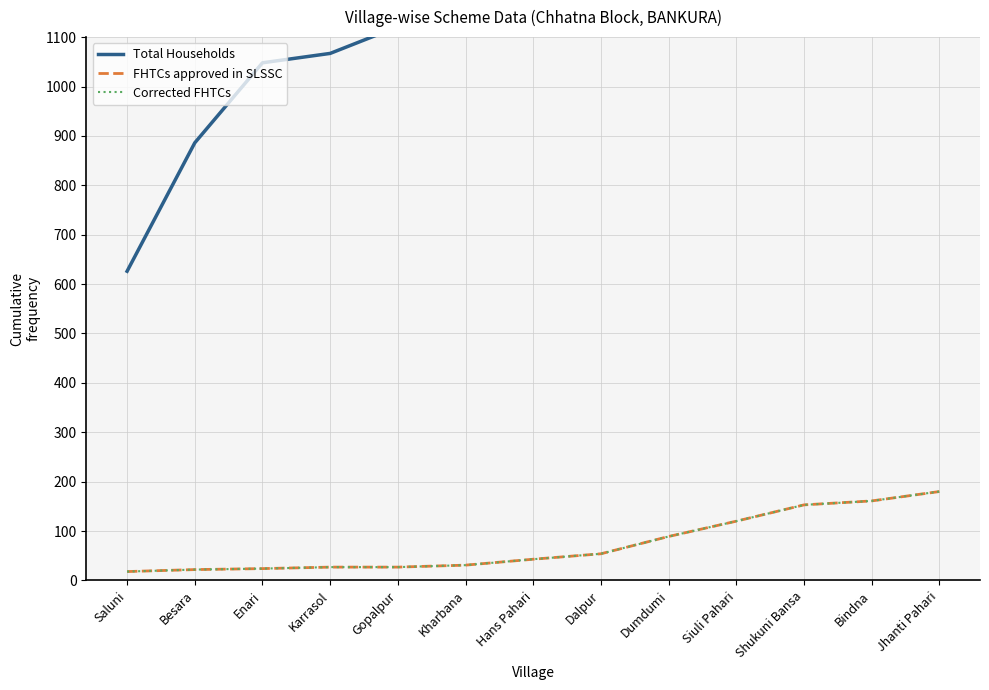

What are all the series names shown in the legend?

Total Households, FHTCs approved in SLSSC, Corrected FHTCs